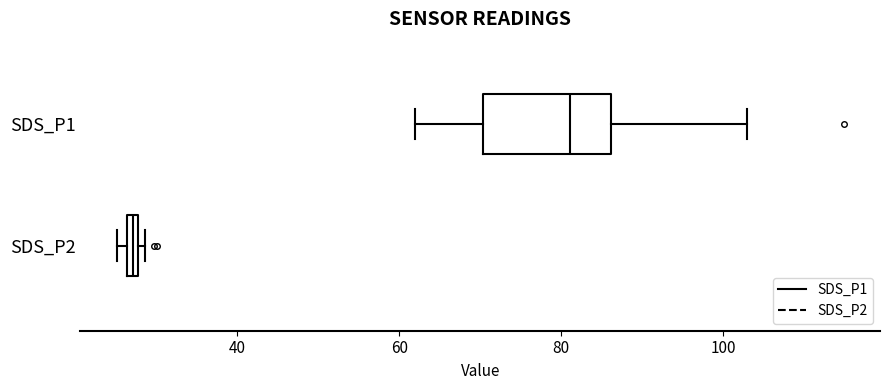

Where is the right edge of the box for SDS_P1 on the x-axis? The values are not printed on the chart, so give them approximately, as read against the axis.

86